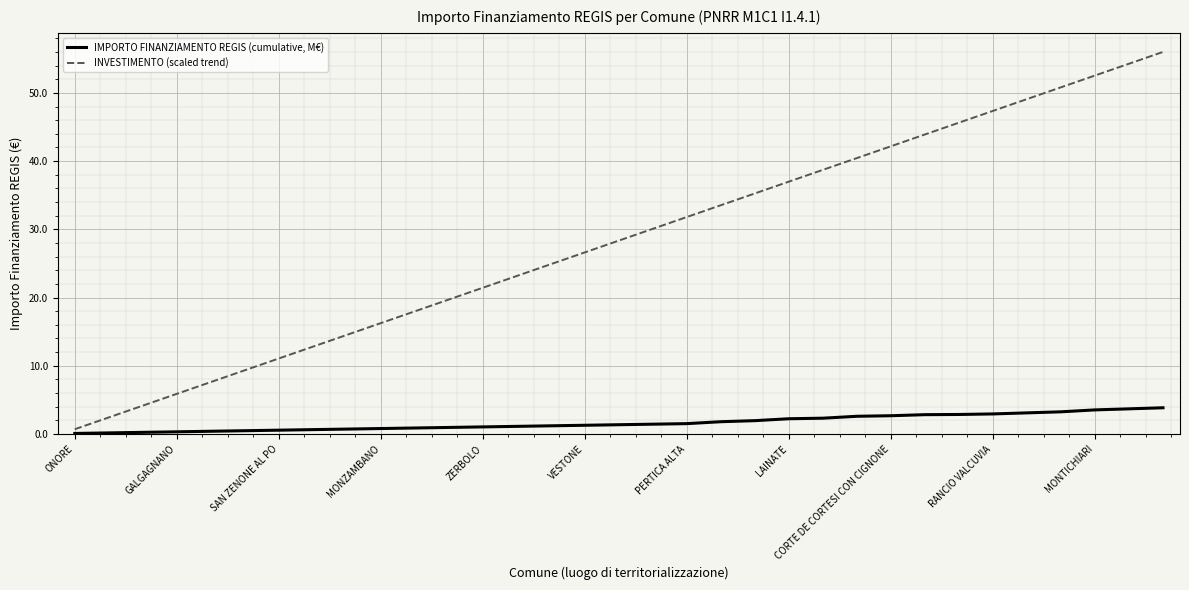

True or false: IMPORTO FINANZIAMENTO REGIS (cumulative, M€) and INVESTIMENTO (scaled trend) cross at least once.

False